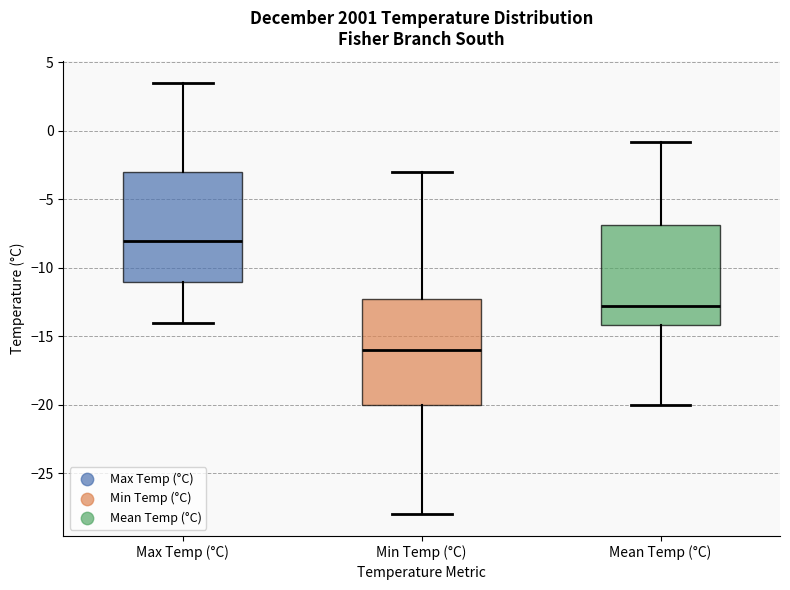

Reading left to right, read every box against the y-axis: the position of its median line, the range the box covers, and the ends of its whiskers. The values are not printed on the chart, so give them approximately, as read against the axis.

Max Temp (°C): median -8.0, box -11.0 to -3.0, whiskers -14.0 to 3.5
Min Temp (°C): median -16.0, box -20.0 to -12.0, whiskers -28.0 to -3.0
Mean Temp (°C): median -13.0, box -14.0 to -7.0, whiskers -20.0 to -1.0